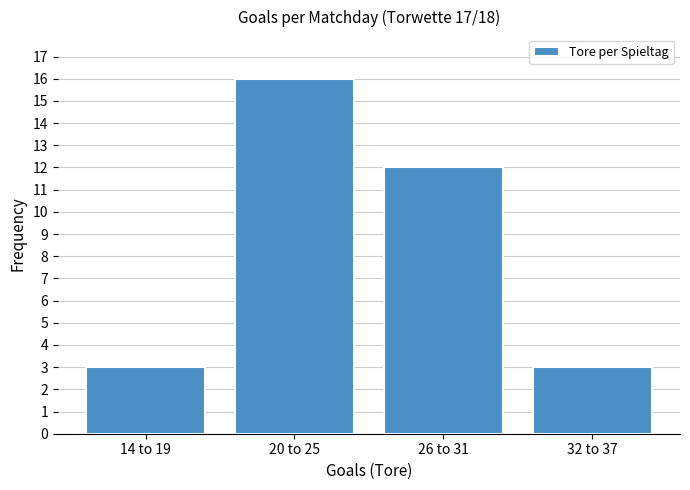

Reading left to right, transcribe all the data shown in this chart.

14 to 19=3	20 to 25=16	26 to 31=12	32 to 37=3